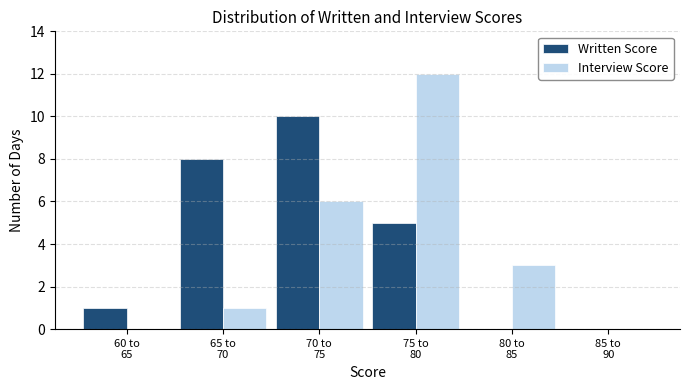

What is the sum of all Interview Score values?

22